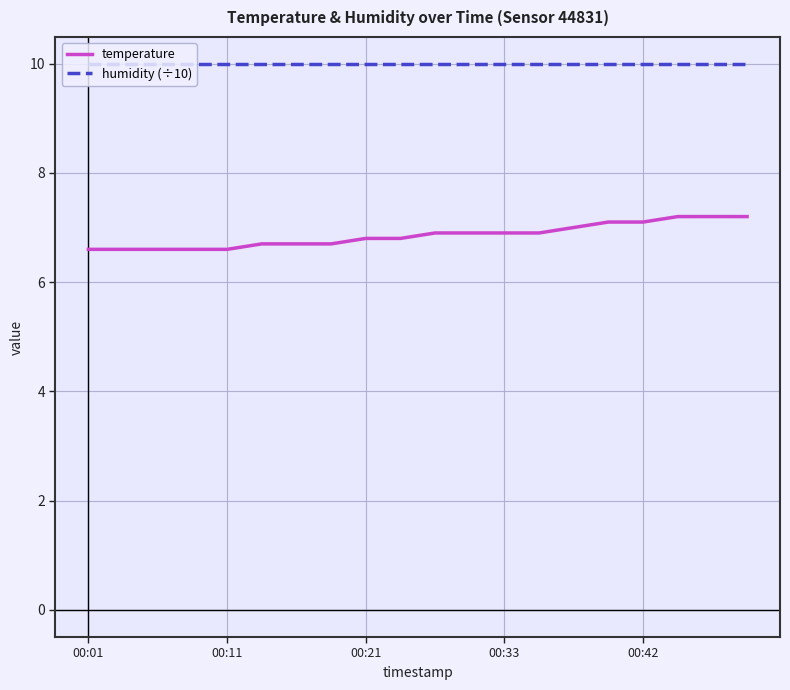

What are all the series names shown in the legend?

temperature, humidity (÷10)